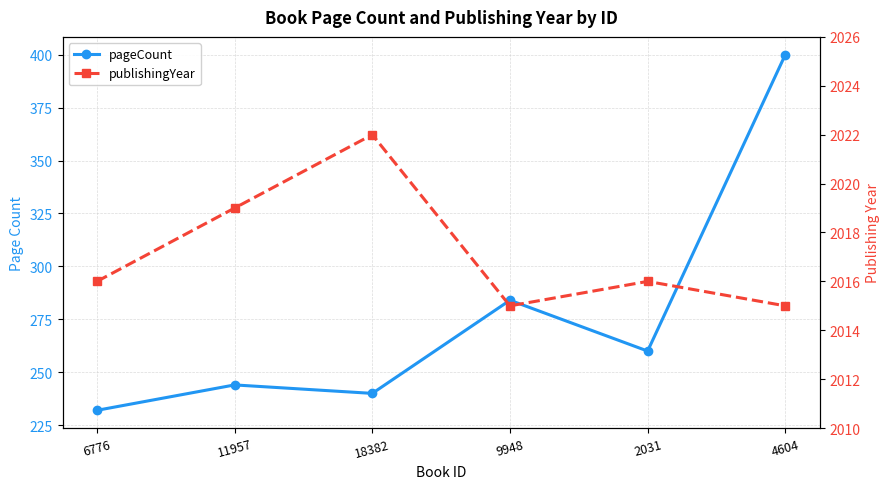

Which category has the lowest value in the pageCount series?

6776